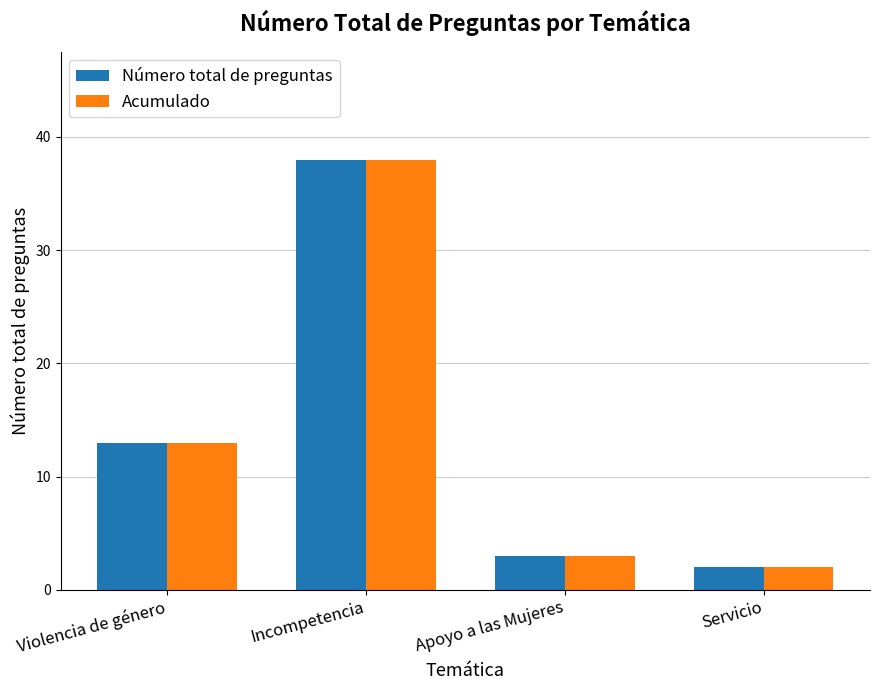

What is the value of the Acumulado bar at the 1st from the left?

13